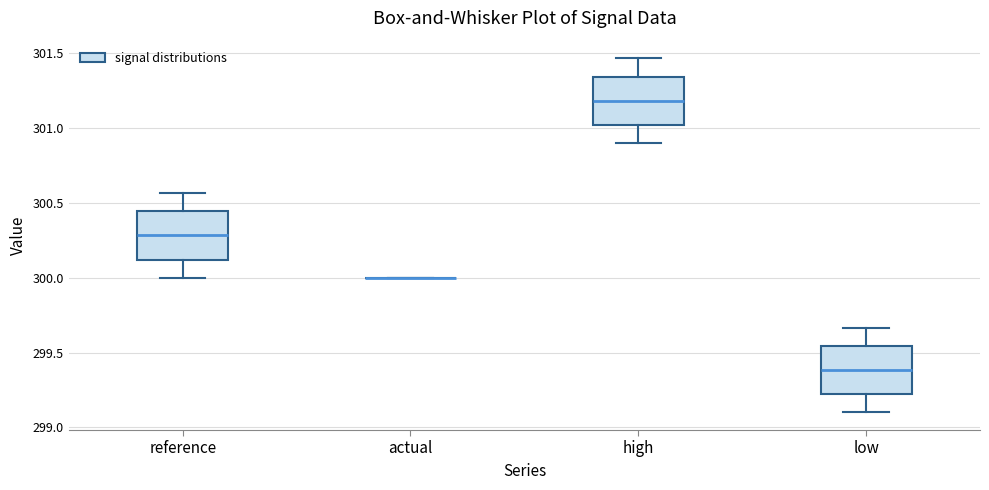

Reading left to right, read every box against the y-axis: the position of its median line, the range the box covers, and the ends of its whiskers. The values are not printed on the chart, so give them approximately, as read against the axis.

reference: median 300.30, box 300.10 to 300.45, whiskers 300.00 to 300.55
actual: box collapsed to a line at 300.00, whiskers 300.00 to 300.00
high: median 301.20, box 301.00 to 301.35, whiskers 300.90 to 301.45
low: median 299.40, box 299.20 to 299.55, whiskers 299.10 to 299.65